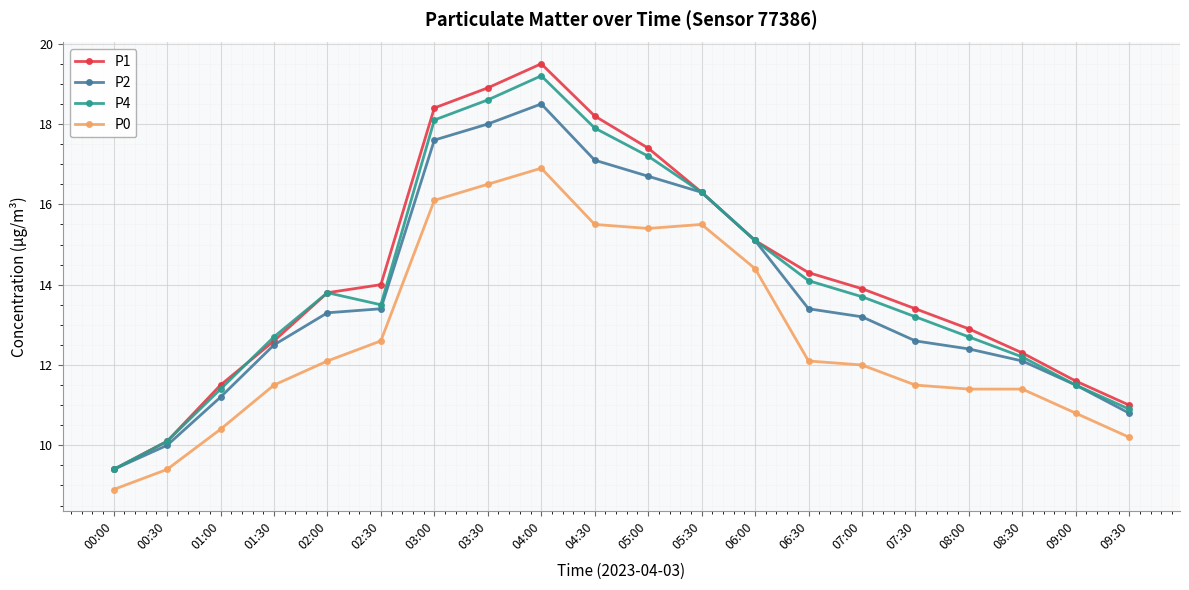

True or false: P0 and P4 cross at least once.

False